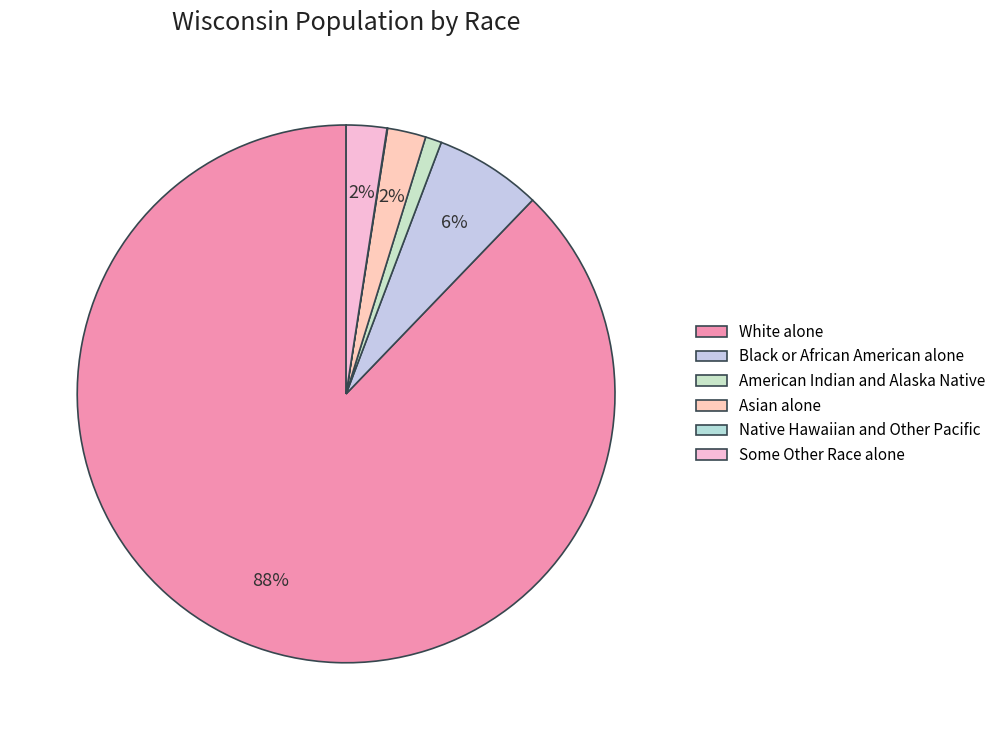

Count the number of slices in the pie.

6